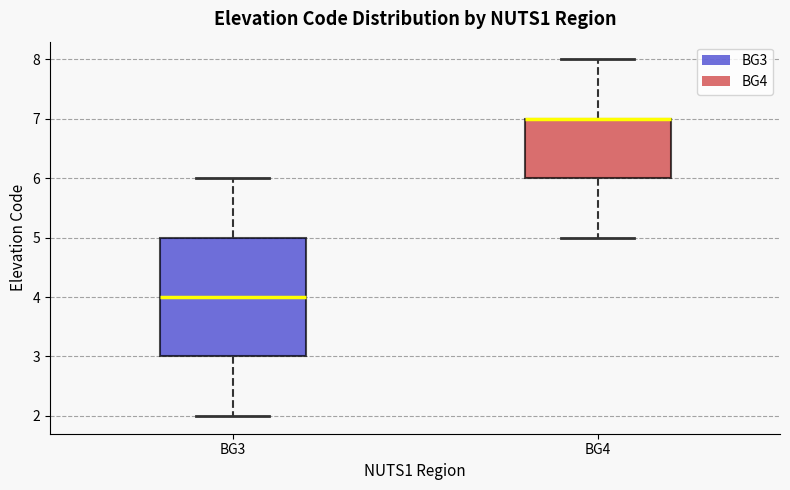

Reading left to right, transcribe this box plot: for each box, give where its median line is, the range the box spans, and where its two whiskers end, as read against the y-axis. The values are not printed on the chart, so give them approximately, as read against the axis.

BG3: median 4, box 3 to 5, whiskers 2 to 6
BG4: median 7 (drawn on the box's upper edge), box 6 to 7, whiskers 5 to 8